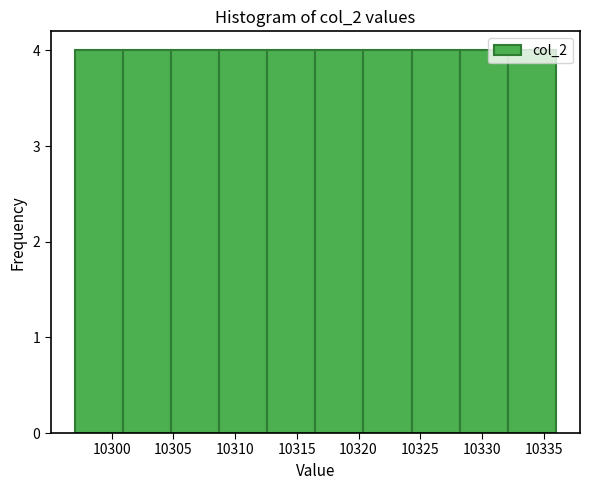

What is the height of the bar covering 10312.6 to 10316.5 on the x-axis? Neither the bar edges nor the heights are printed on the chart, so give them approximately, as read against the axes.

4